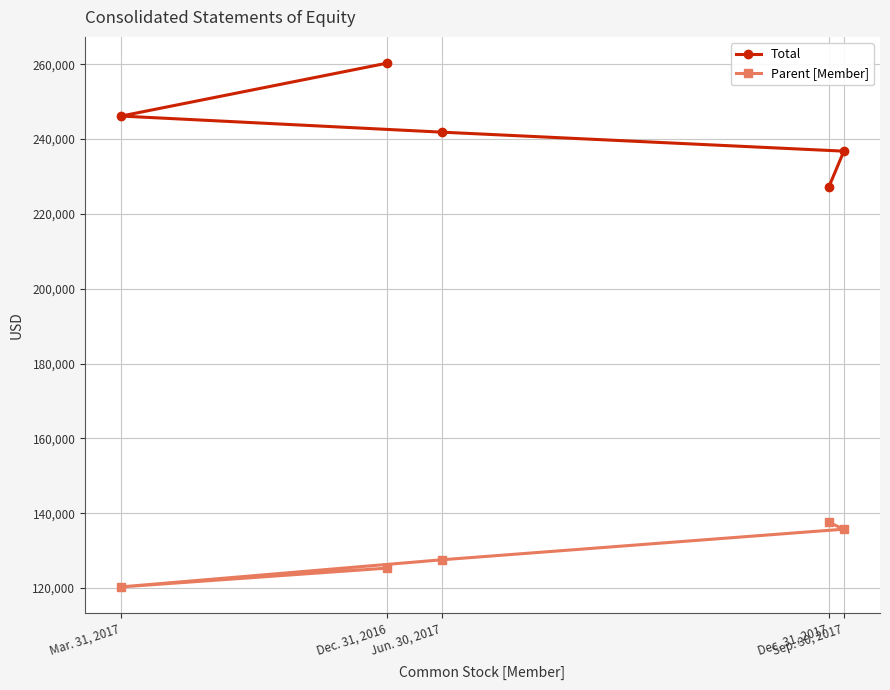

Where does the Total series first go above 241856?

Mar. 31, 2017